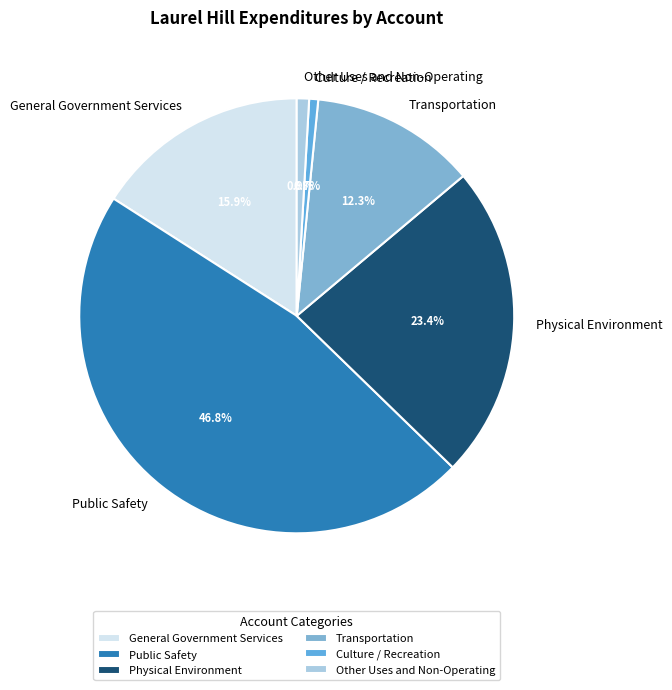

Count the number of slices in the pie.

6